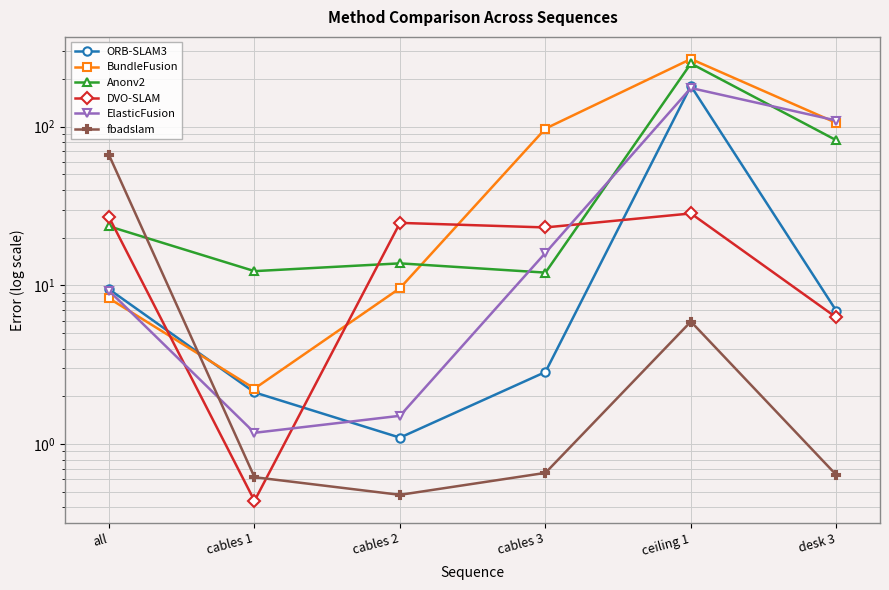

Reading right to left, list all the values displayed in this chart.

ORB-SLAM3: 6.9	180.4	2.9	1.1	2.1	9.5
BundleFusion: 105.5	266.6	97.1	9.6	2.2	8.3
Anonv2: 82.0	249.8	12.0	13.8	12.3	23.6
DVO-SLAM: 6.3	28.4	23.2	24.8	0.4	26.9
ElasticFusion: 109.2	175.0	16.0	1.5	1.2	9.2
fbadslam: 0.6	5.9	0.7	0.5	0.6	66.2